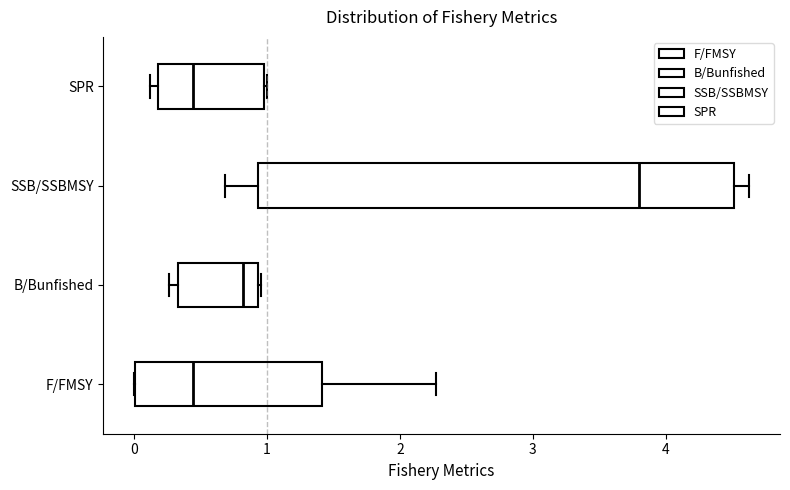

Reading bottom to top, read every box against the x-axis: the position of its median line, the range the box covers, and the ends of its whiskers. The values are not printed on the chart, so give them approximately, as read against the axis.

F/FMSY: median 0.4, box 0.0 to 1.4, whiskers 0.0 to 2.3
B/Bunfished: median 0.8, box 0.3 to 0.9, whiskers 0.3 (just left of the box's left edge) to 1.0
SSB/SSBMSY: median 3.8, box 0.9 to 4.5, whiskers 0.7 to 4.6
SPR: median 0.4, box 0.2 to 1.0, whiskers 0.1 to 1.0